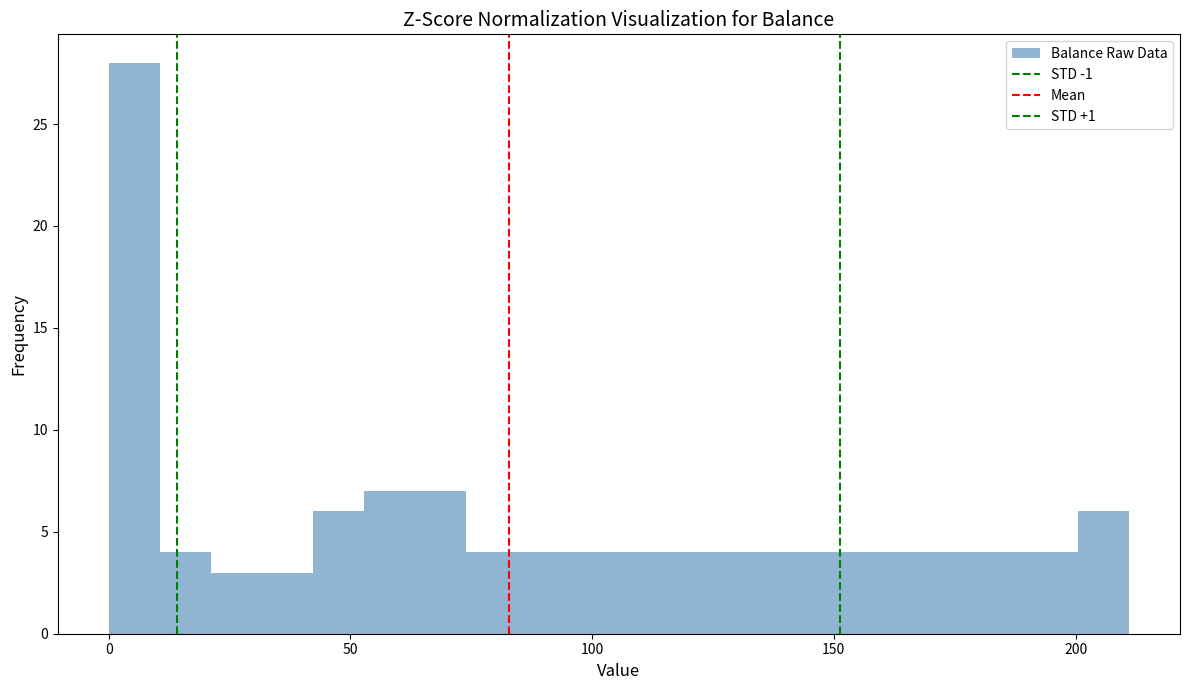

Around what value on the x-axis is the tallest bar? Give the approximate position of its centre, as read against the axis.

5